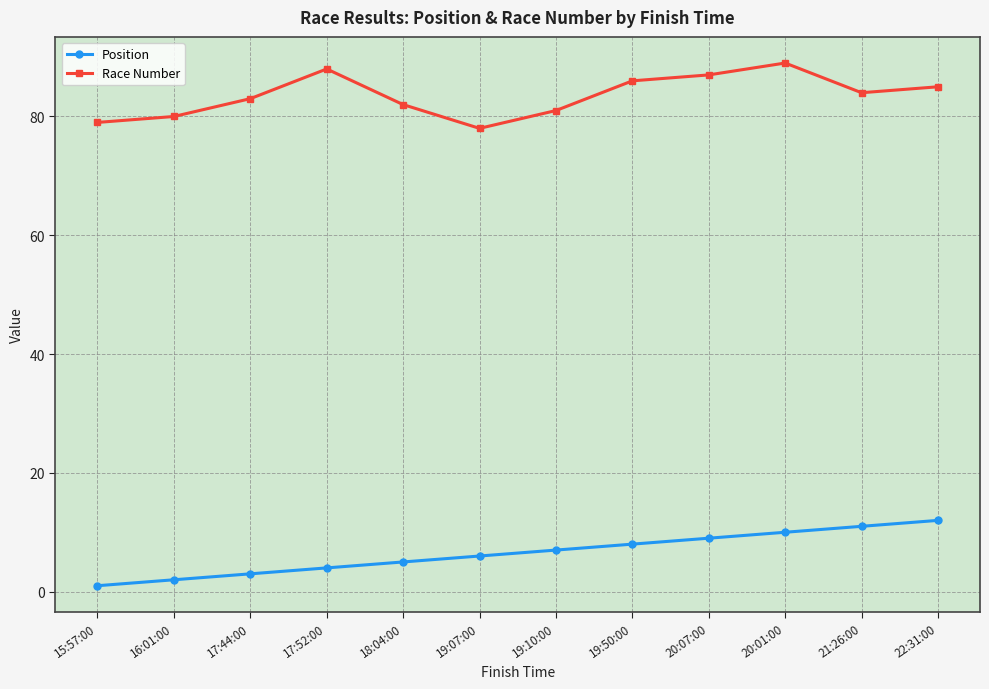

Which series changed the most between 15:57:00 and 20:01:00?

Race Number